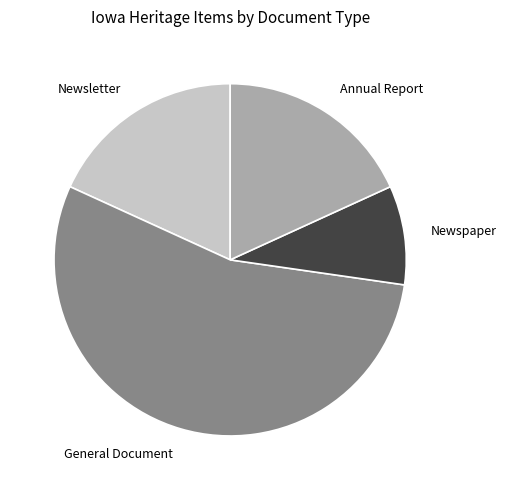

Is there any slice that represents more than half of the pie?

Yes